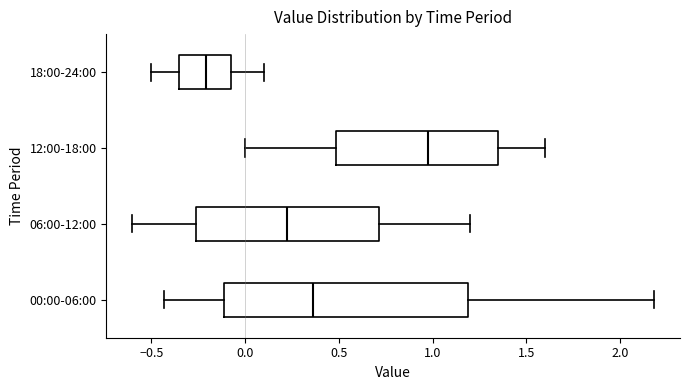

Reading bottom to top, read every box against the x-axis: the position of its median line, the range the box covers, and the ends of its whiskers. The values are not printed on the chart, so give them approximately, as read against the axis.

00:00-06:00: median 0.35, box -0.10 to 1.20, whiskers -0.45 to 2.20
06:00-12:00: median 0.25, box -0.25 to 0.70, whiskers -0.60 to 1.20
12:00-18:00: median 1.00, box 0.50 to 1.35, whiskers 0.00 to 1.60
18:00-24:00: median -0.20, box -0.35 to -0.05, whiskers -0.50 to 0.10